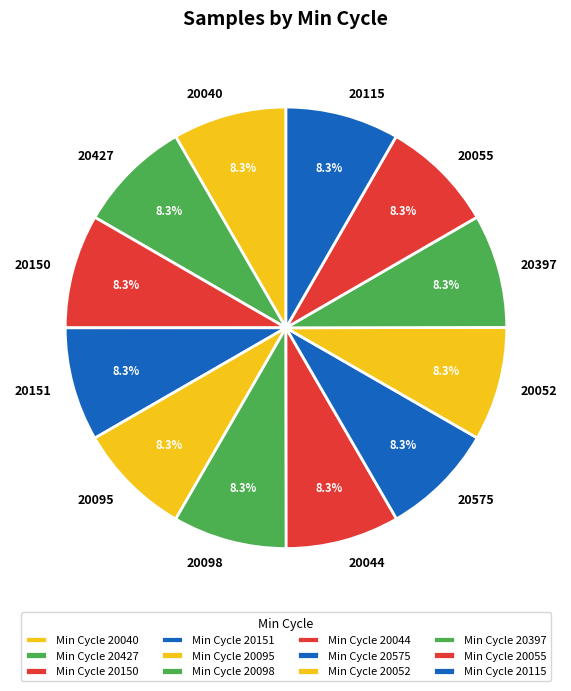

To the nearest percent, what portion does 20427 represent?

8%